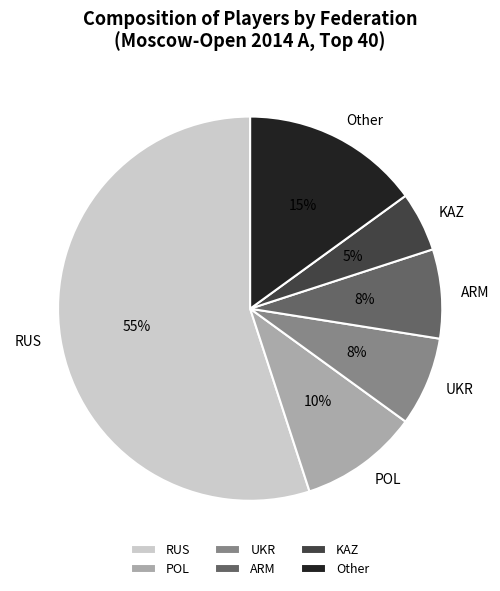

Is there any slice that represents more than half of the pie?

Yes